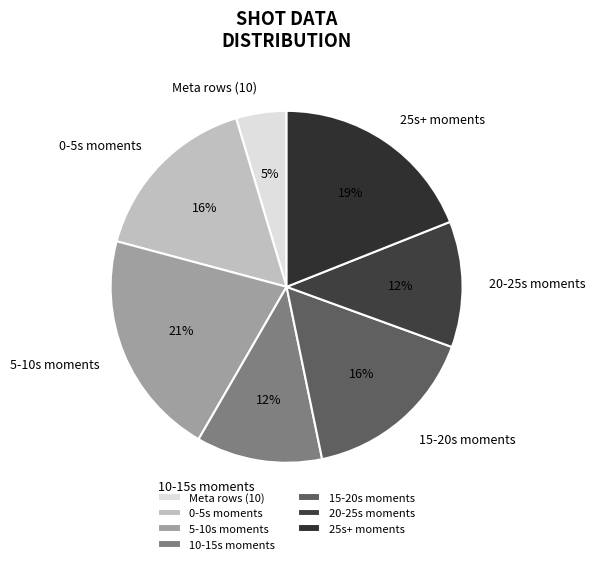

Does Meta rows (10) account for over 50% of the chart?

No